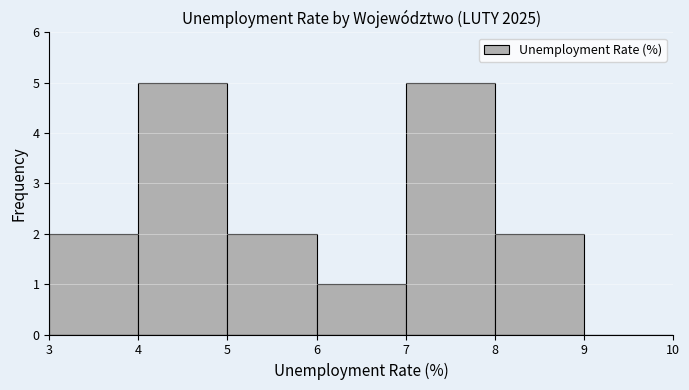

Reading left to right, list every bar in this chart as the range it spans on the x-axis followed by its height. The values are not printed on the chart, so give them approximately, as read against the axis.

3 to 4: 2
4 to 5: 5
5 to 6: 2
6 to 7: 1
7 to 8: 5
8 to 9: 2
9 to 10: 0